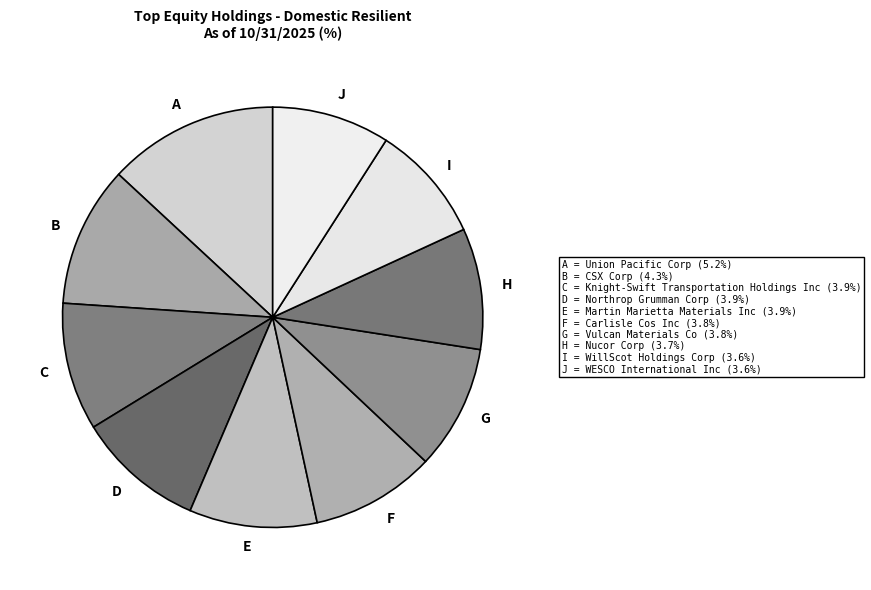

Is there a majority slice in this chart?

No